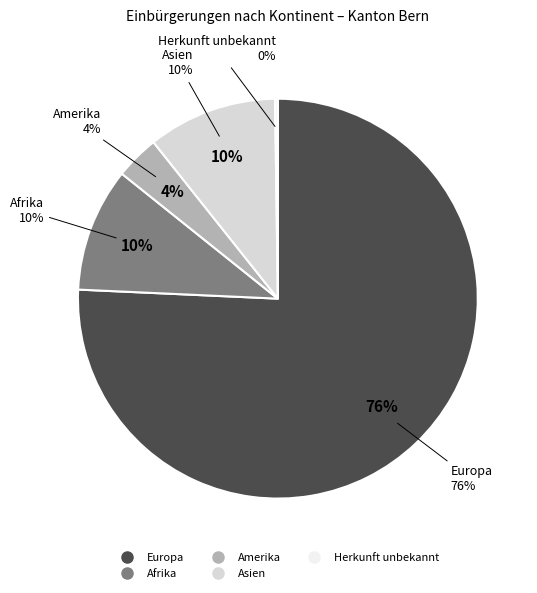

Which slice is the smallest?

Herkunft unbekannt